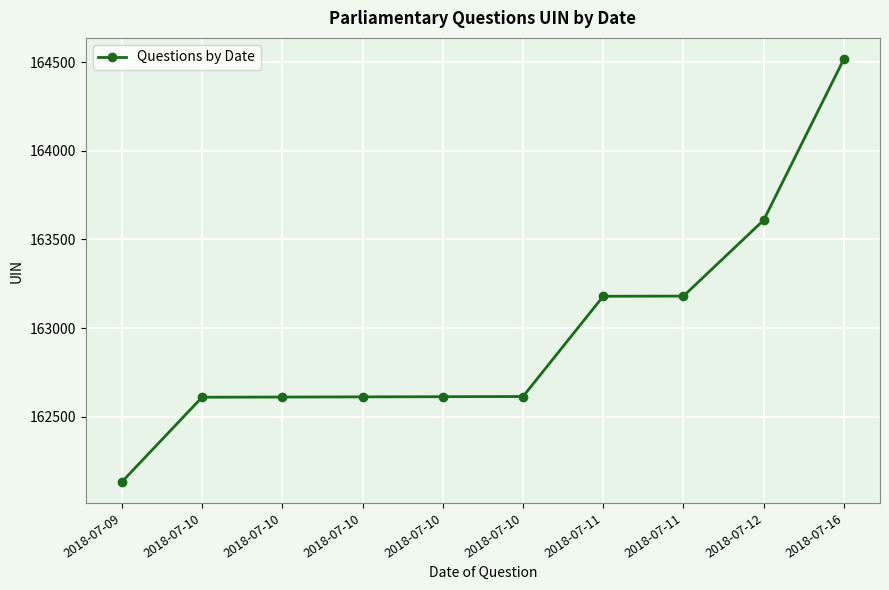

Count the number of data series in this chart.

1